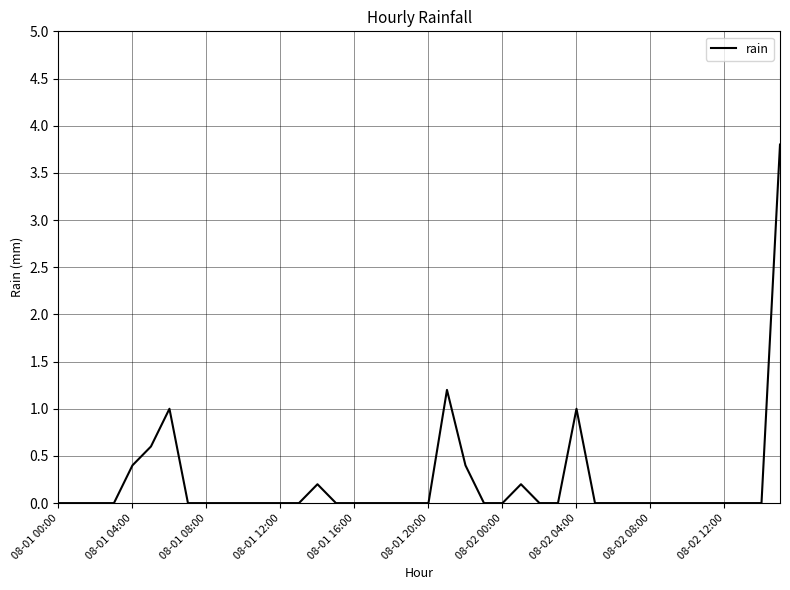

What is the maximum value shown in the chart?

3.8